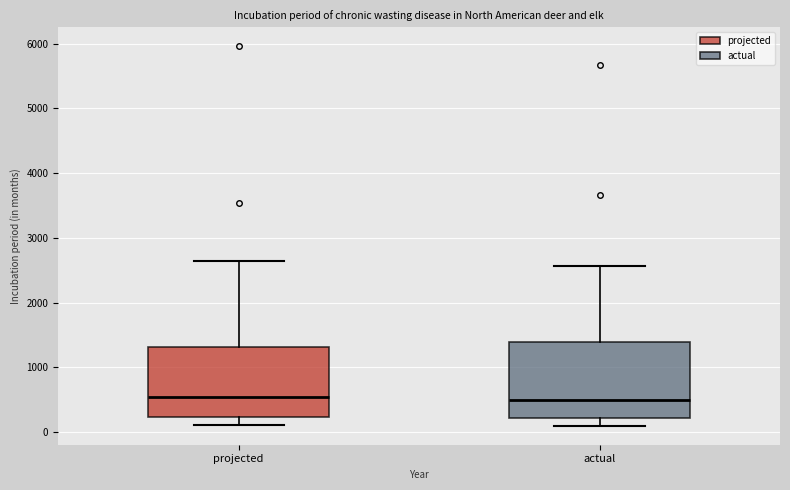

Reading left to right, transcribe this box plot: for each box, give where its median line is, the range the box spans, and where its two whiskers end, as read against the y-axis. The values are not printed on the chart, so give them approximately, as read against the axis.

projected: median 500, box 200 to 1300, whiskers 100 to 2600
actual: median 500, box 200 to 1400, whiskers 100 to 2600